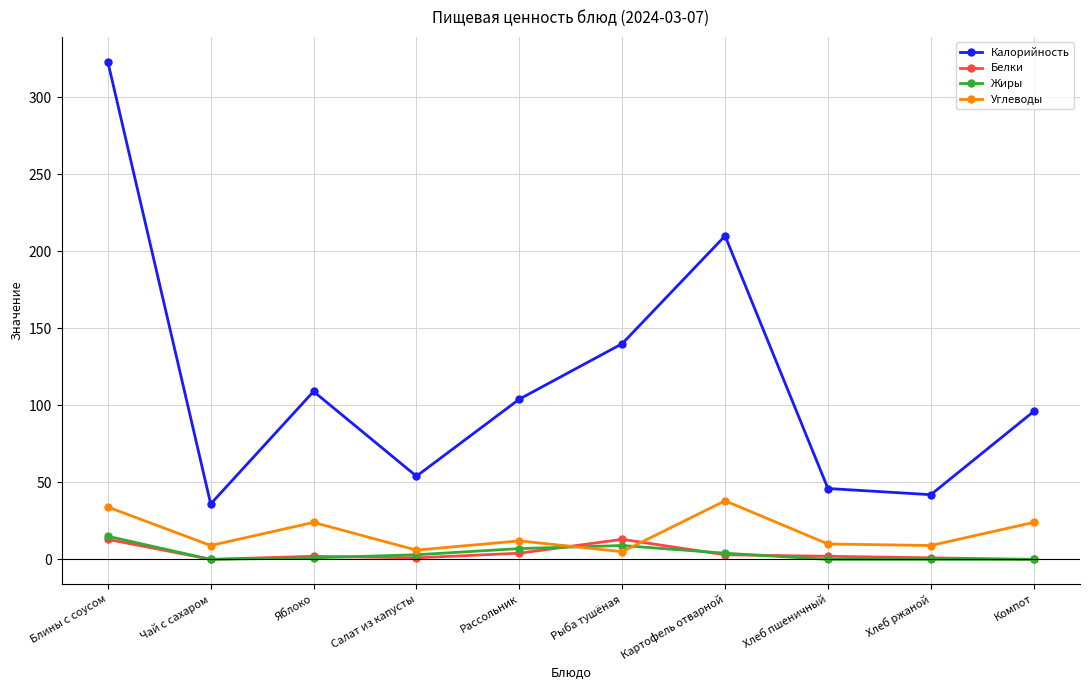

What is the maximum value shown in the chart?

323